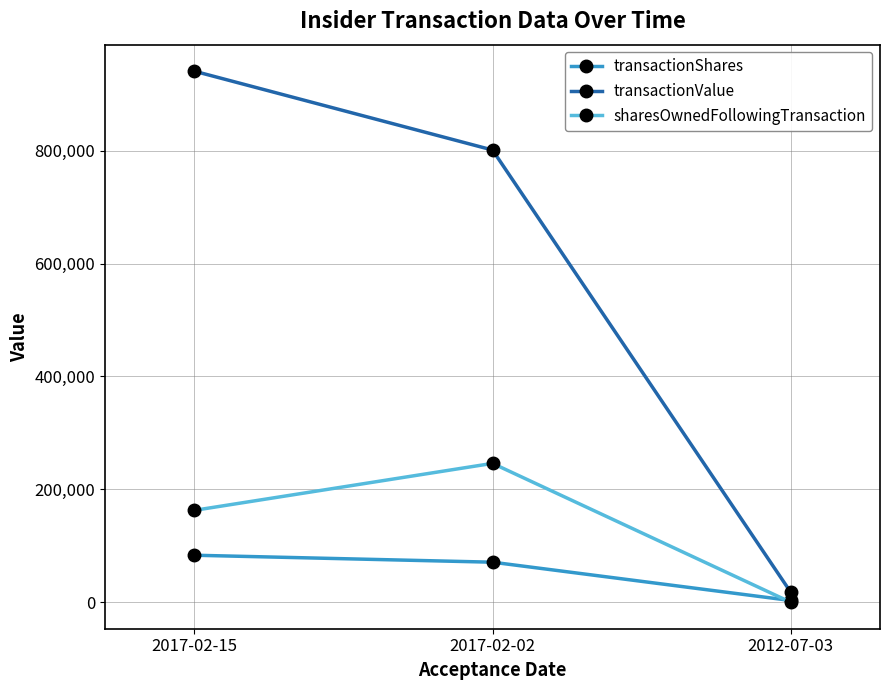

What are all the series names shown in the legend?

transactionShares, transactionValue, sharesOwnedFollowingTransaction